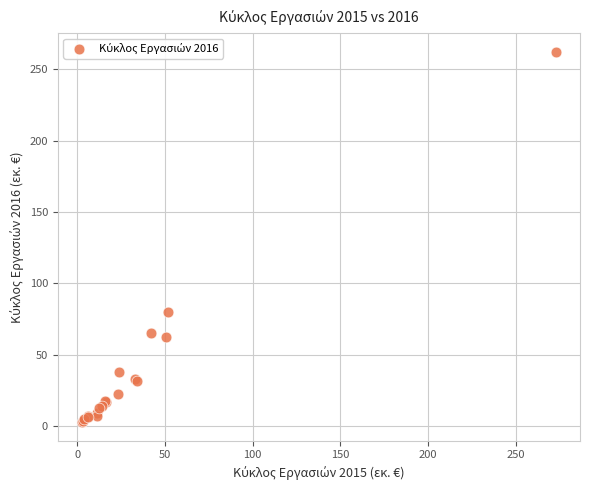

What Y value in the scatter plot is closest to 132?

80.3